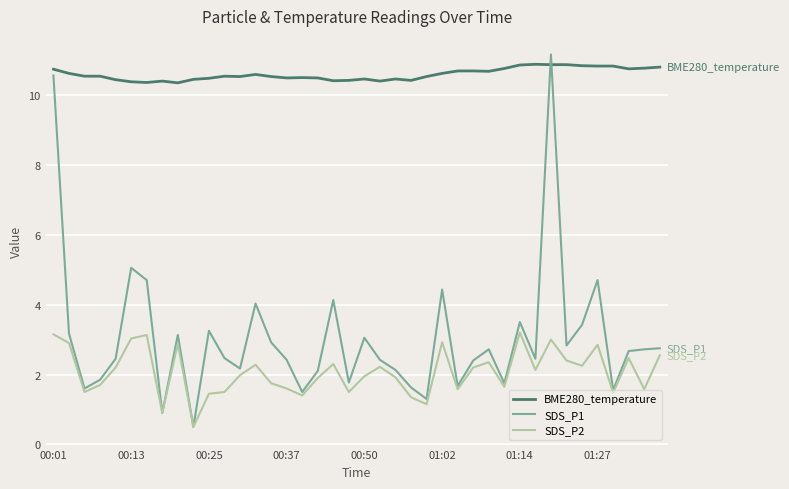

Does the chart display data point markers on the line(s)?

No